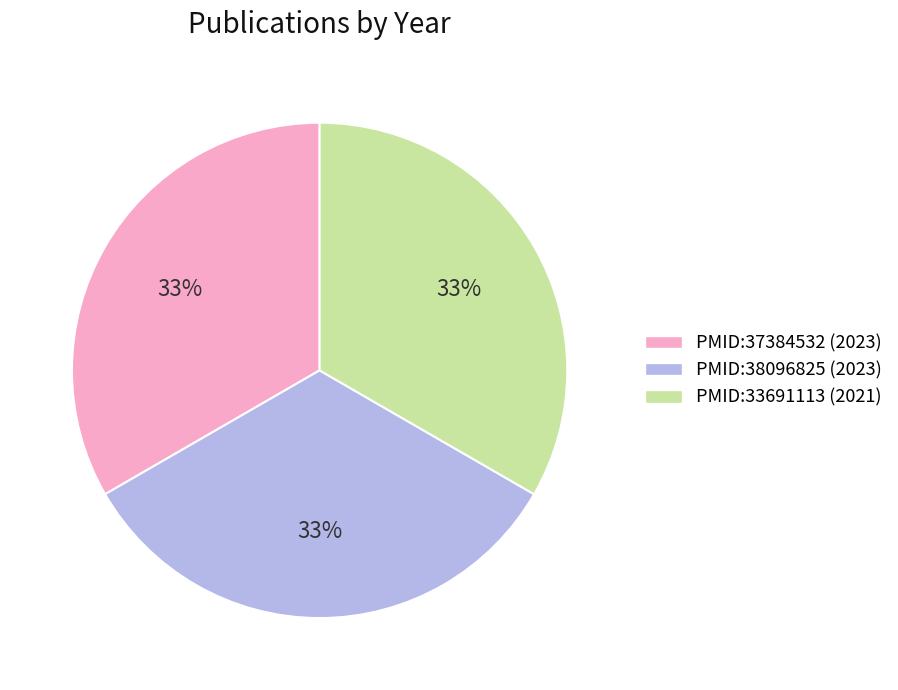

To the nearest percent, what is the average slice percentage?

33%